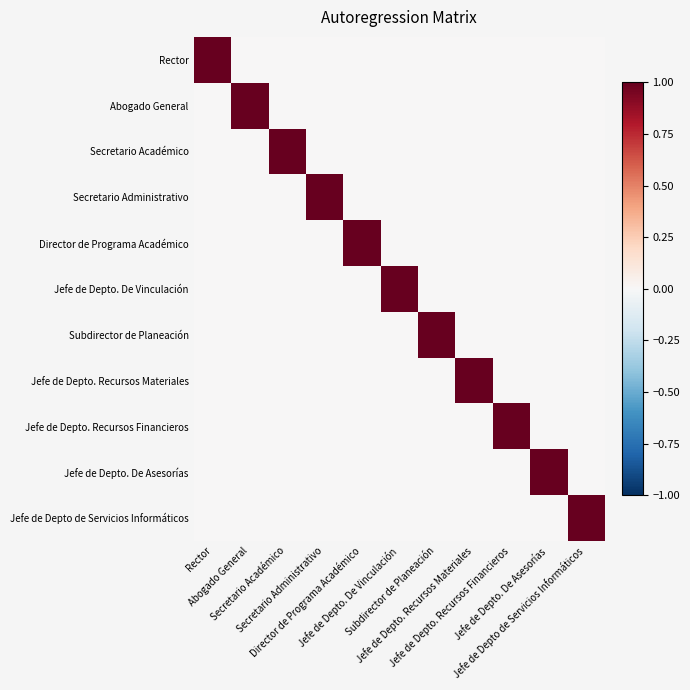

At Secretario Administrativo, list the series in order from largest to smallest.

Secretario Administrativo, Rector, Abogado General, Secretario Académico, Director de Programa Académico, Jefe de Depto. De Vinculación, Subdirector de Planeación, Jefe de Depto. Recursos Materiales, Jefe de Depto. Recursos Financieros, Jefe de Depto. De Asesorías, Jefe de Depto de Servicios Informáticos